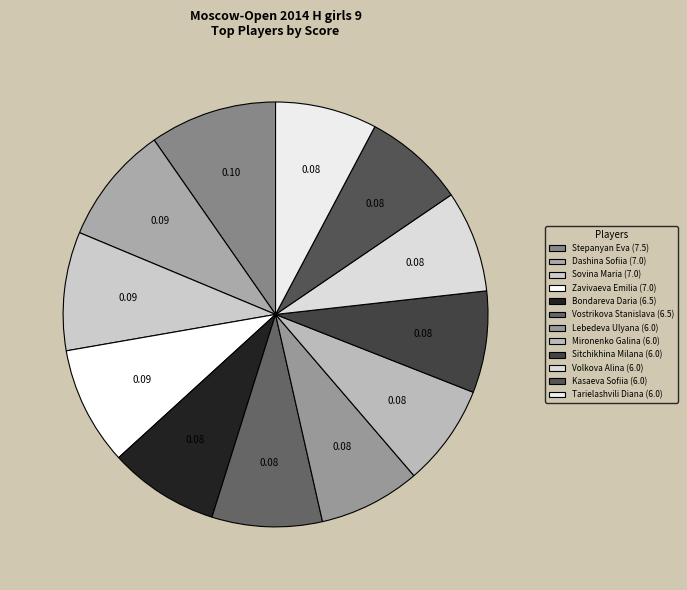

What is the ratio of the value at Mironenko Galina to the value at Tarielashvili Diana?

1.0